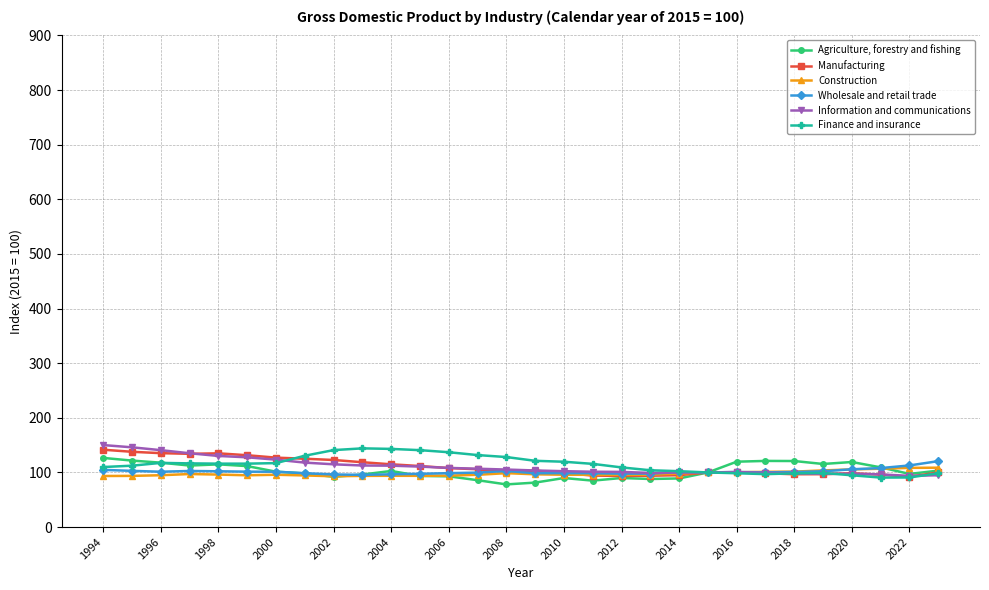

What is the value of the Construction point at the 14th from the left?

95.7